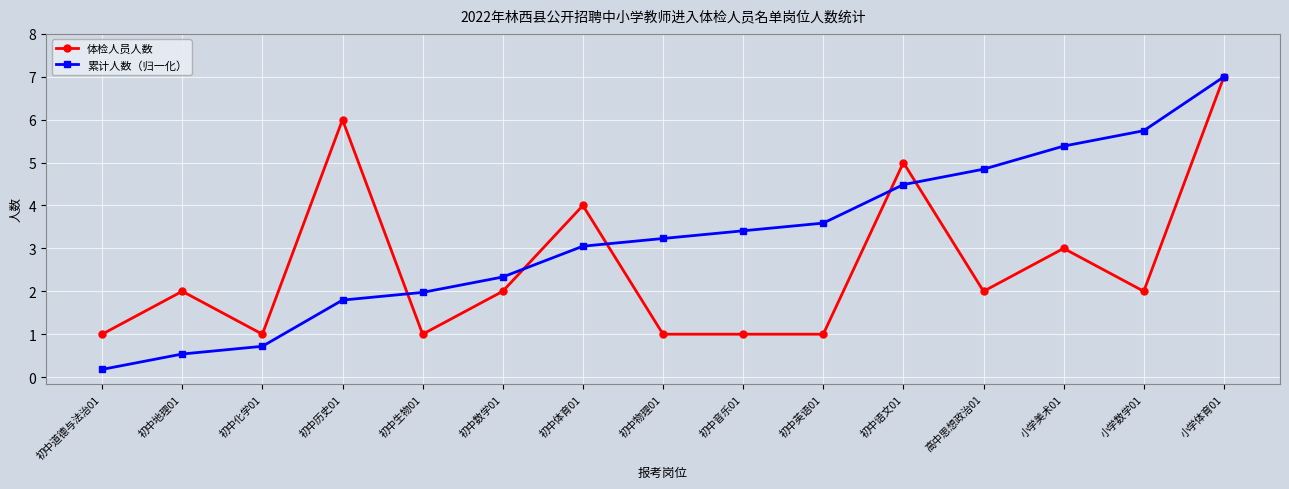

Where is the first local maximum for 体检人员人数?

初中地理01